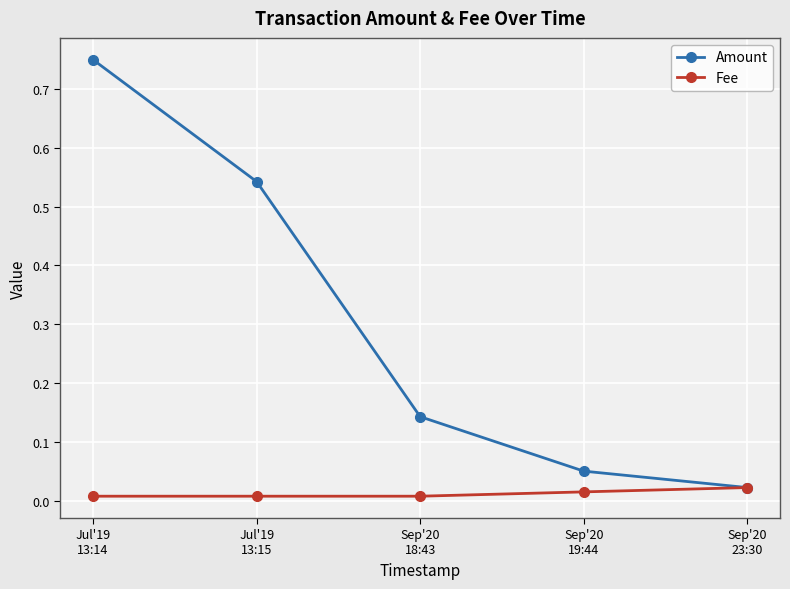

Rank the series at Jul'19
13:14 from lowest to highest value.

Fee, Amount